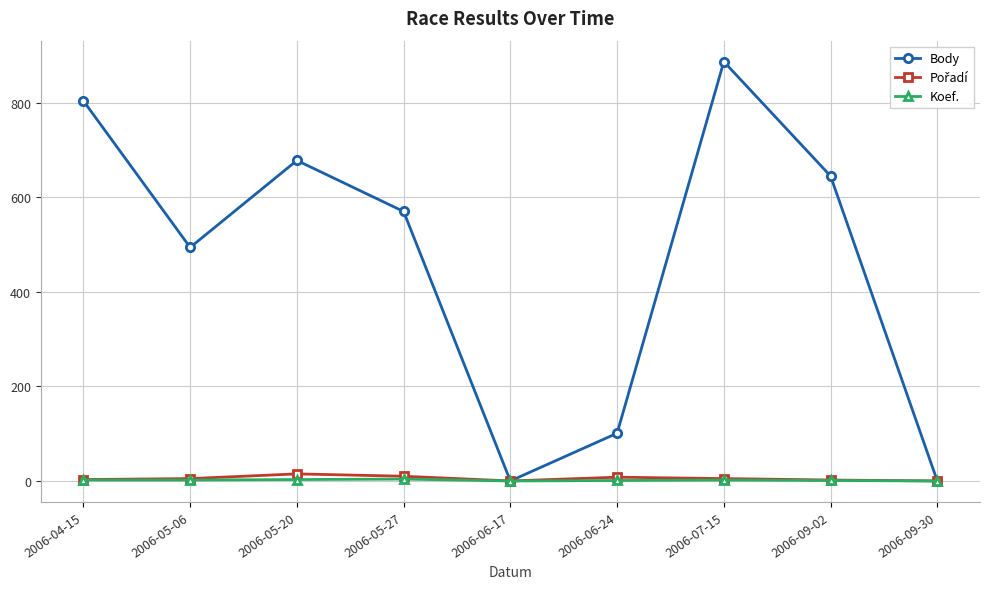

At which category is the sum across all series the highest?

2006-07-15